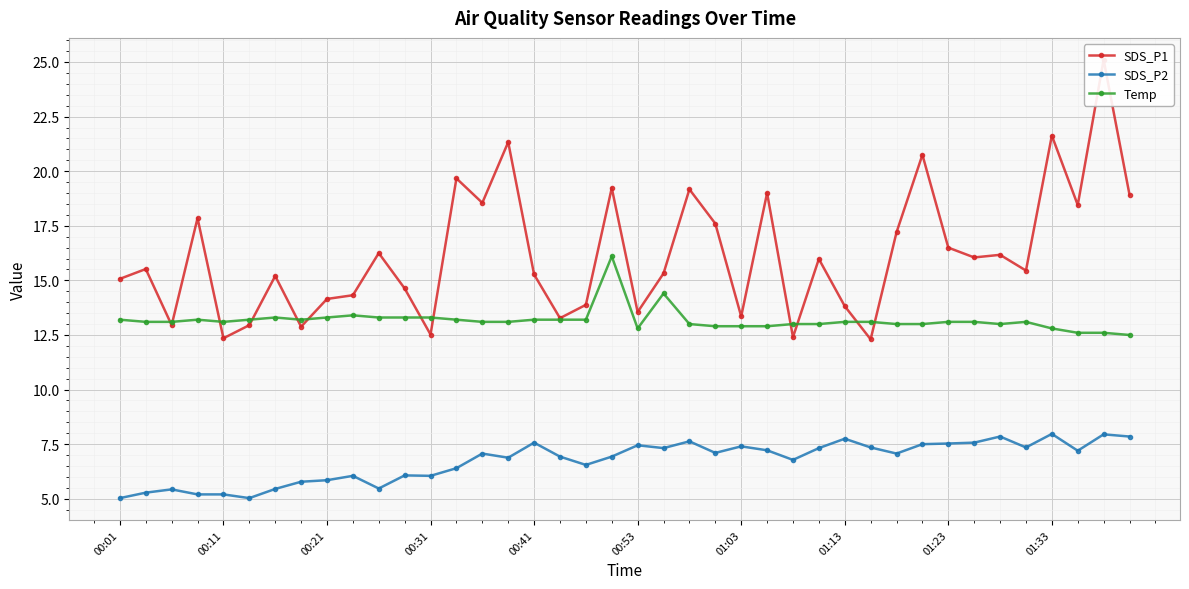

What value does the SDS_P2 series have at 17?

6.9